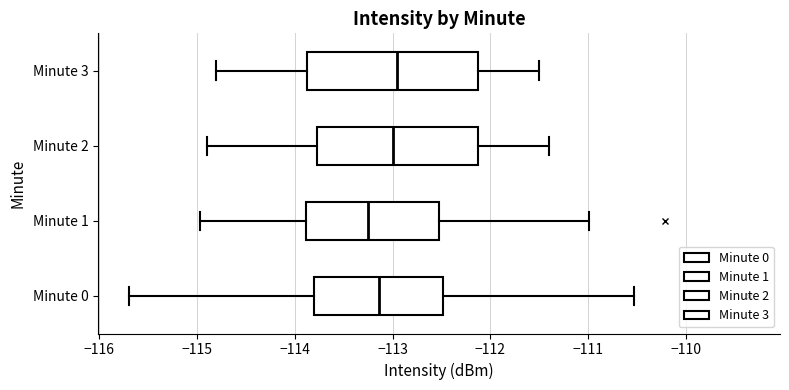

Reading bottom to top, read every box against the x-axis: the position of its median line, the range the box covers, and the ends of its whiskers. The values are not printed on the chart, so give them approximately, as read against the axis.

Minute 0: median -113.1, box -113.8 to -112.5, whiskers -115.7 to -110.5
Minute 1: median -113.2, box -113.9 to -112.5, whiskers -115.0 to -111.0
Minute 2: median -113.0, box -113.8 to -112.1, whiskers -114.9 to -111.4
Minute 3: median -112.9, box -113.9 to -112.1, whiskers -114.8 to -111.5